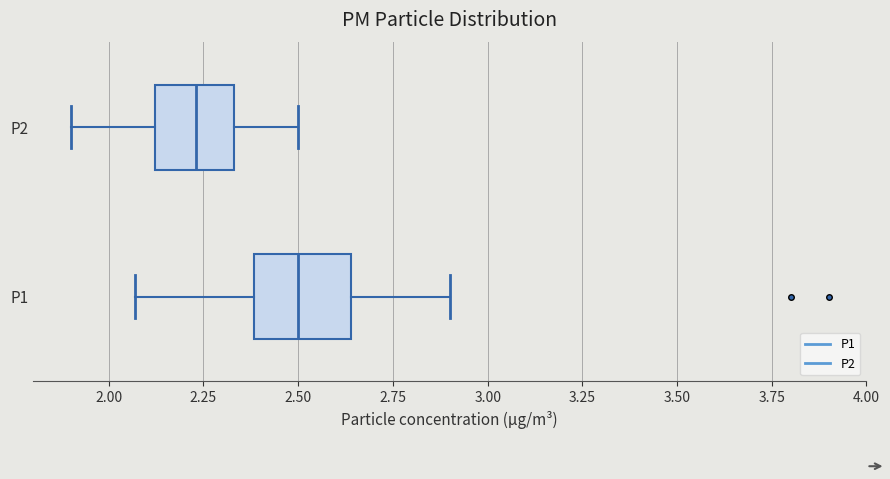

Which box's median line is the furthest to the right?

P1